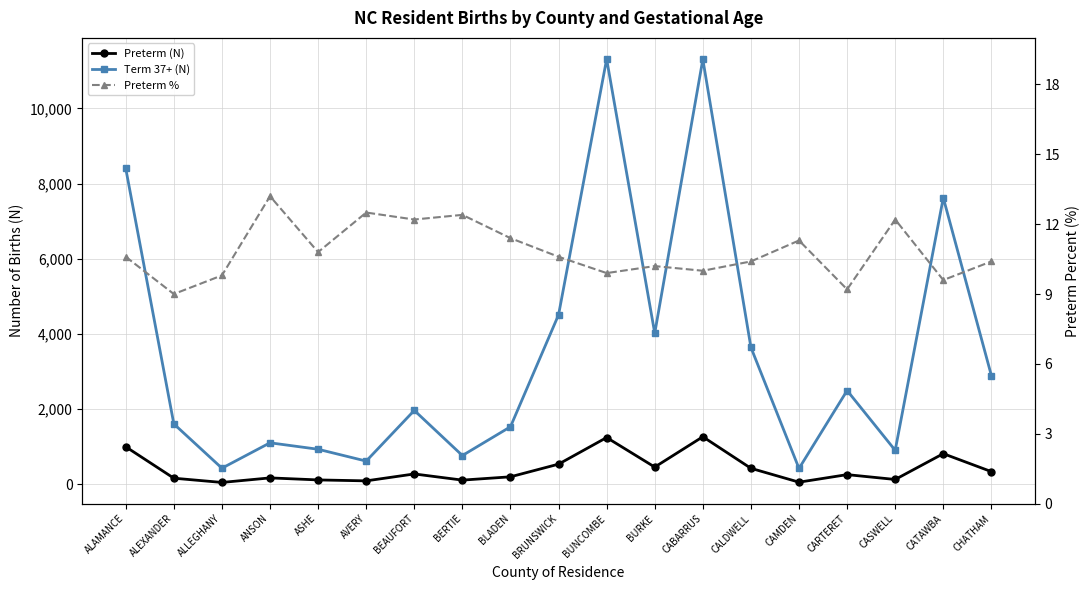

At BUNCOMBE, list the series in order from largest to smallest.

Term 37+ (N), Preterm (N), Preterm %